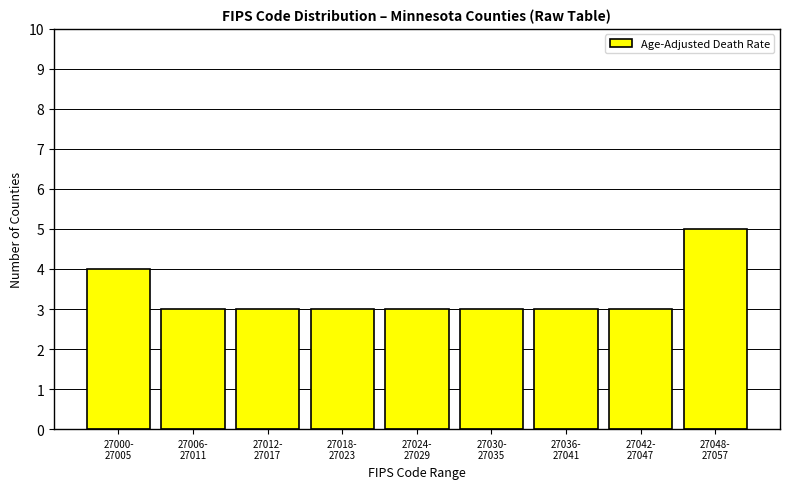

Reading right to left, transcribe all the data shown in this chart.

5	3	3	3	3	3	3	3	4